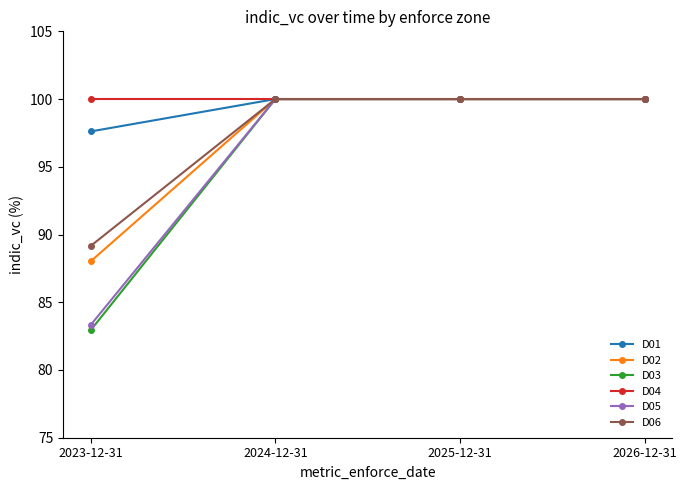

What value does the D03 series have at 2023-12-31?

82.9